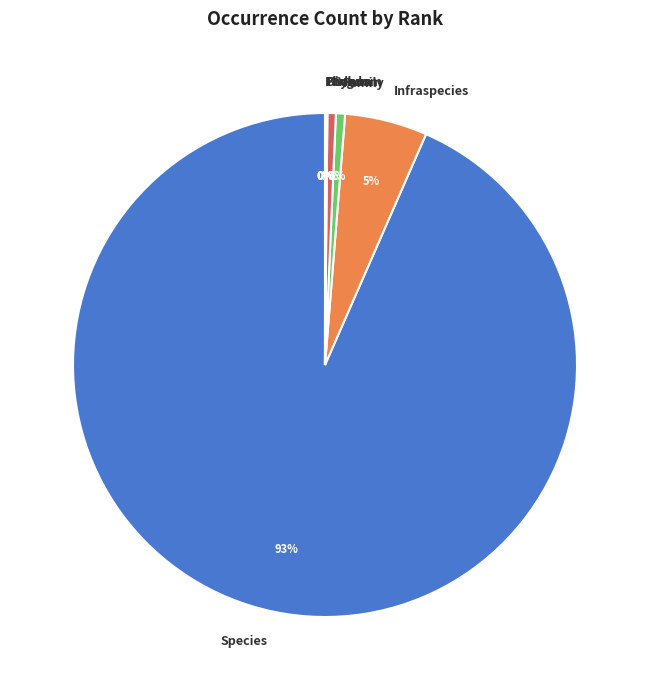

To the nearest percent, what is the difference between the largest and smallest slice percentages?

93%